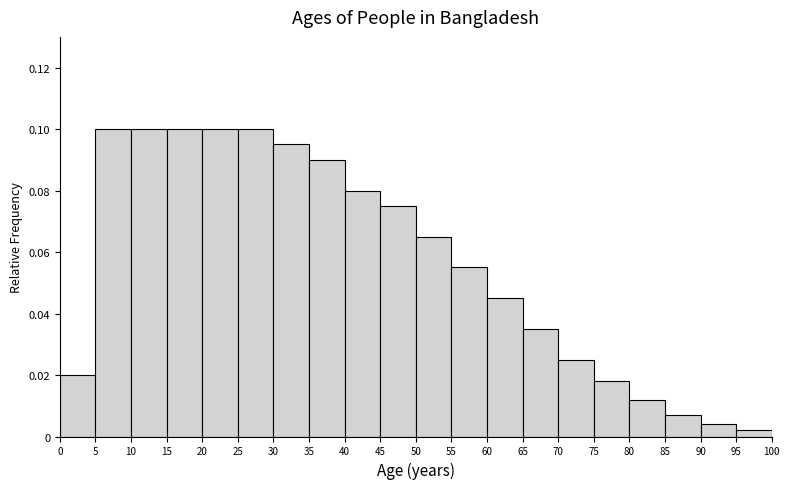

How tall is the bar that spans 85 to 90 on the x-axis? The values are not printed on the chart, so give them approximately, as read against the axis.

0.008